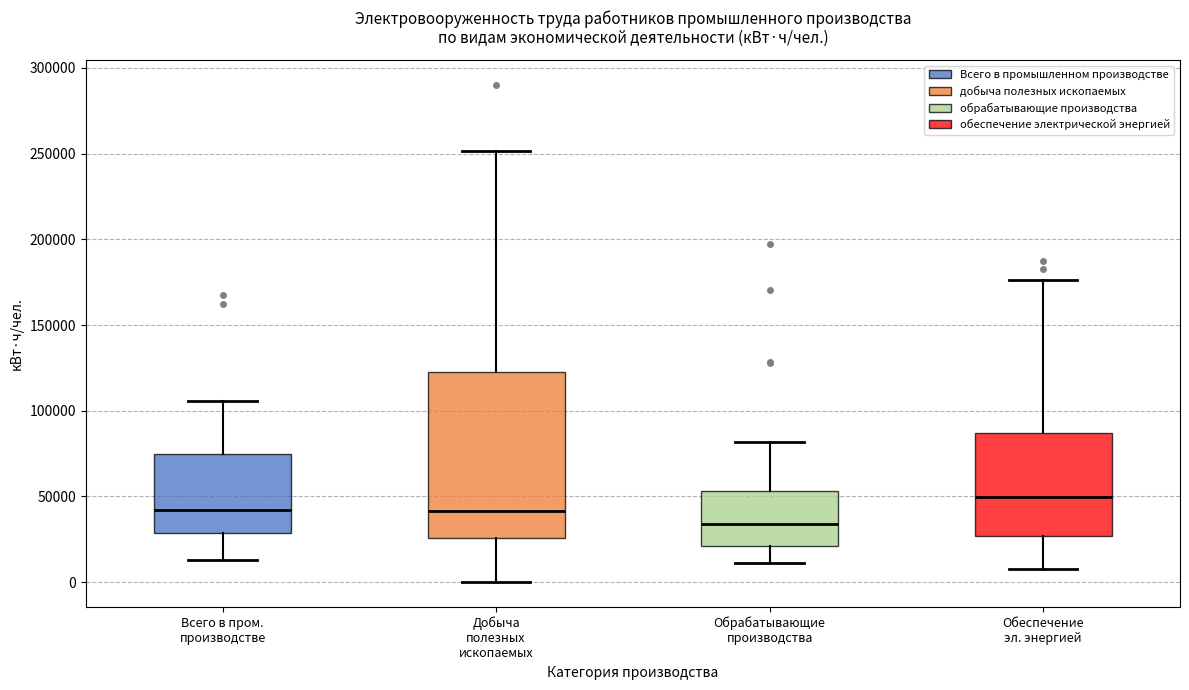

Where is the upper edge of the box for Обеспечение эл. энергией on the y-axis? The values are not printed on the chart, so give them approximately, as read against the axis.

85000